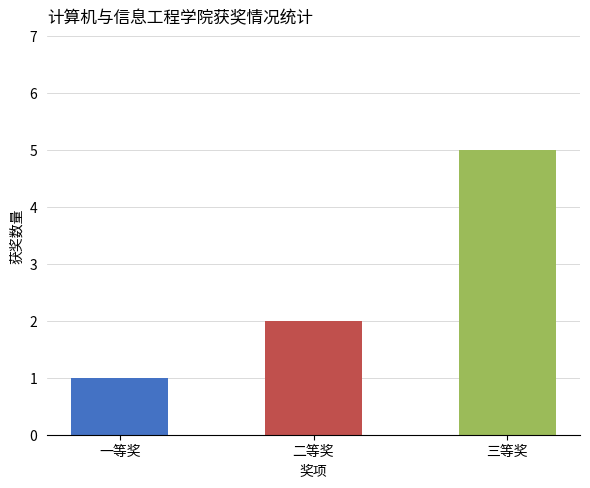

Rank the categories by value from highest to lowest.

三等奖, 二等奖, 一等奖